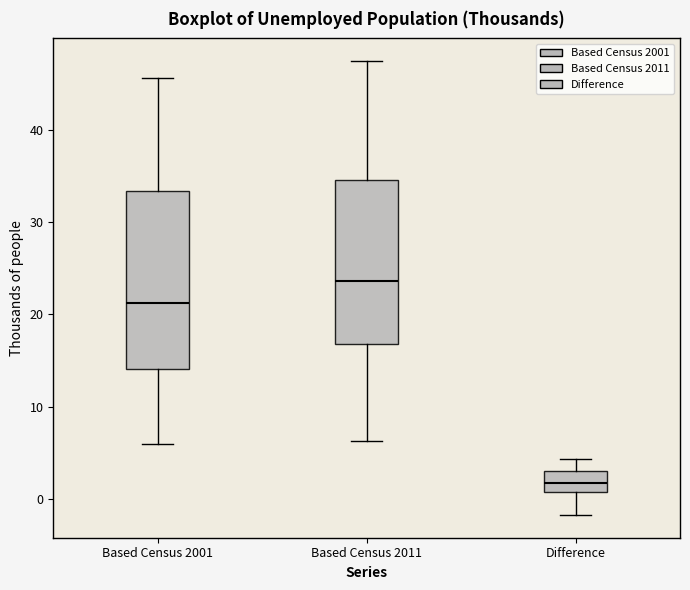

Where does the lower whisker of the box for Based Census 2011 end on the y-axis? The values are not printed on the chart, so give them approximately, as read against the axis.

6